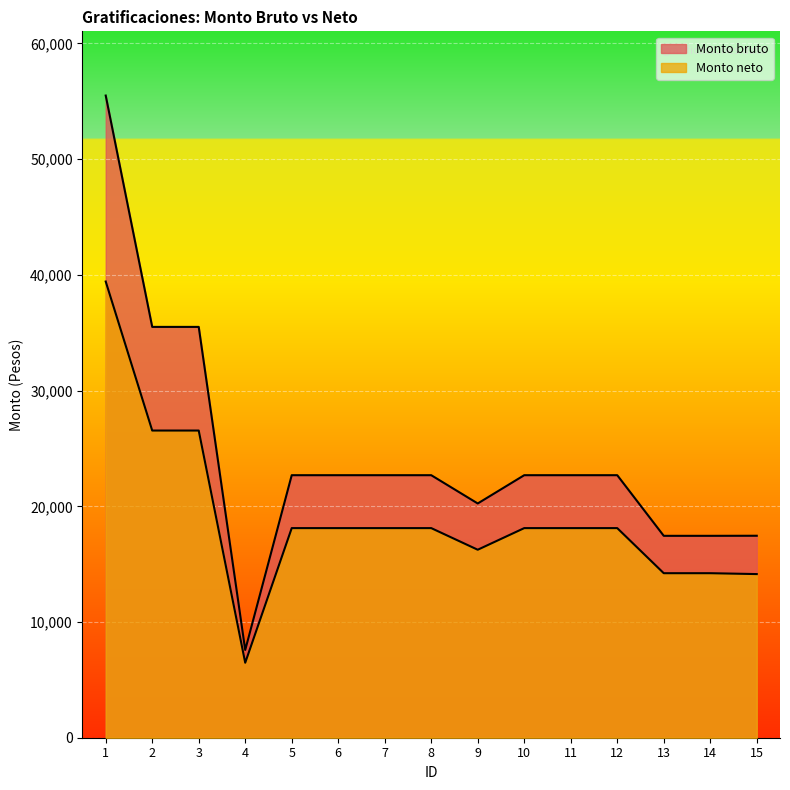

True or false: Monto neto and Monto bruto intersect in this chart.

False